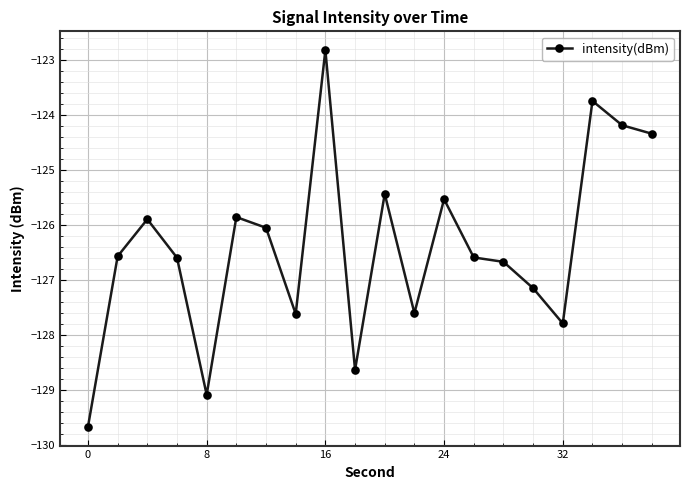

What is the difference between the second highest and second lowest values?

5.3